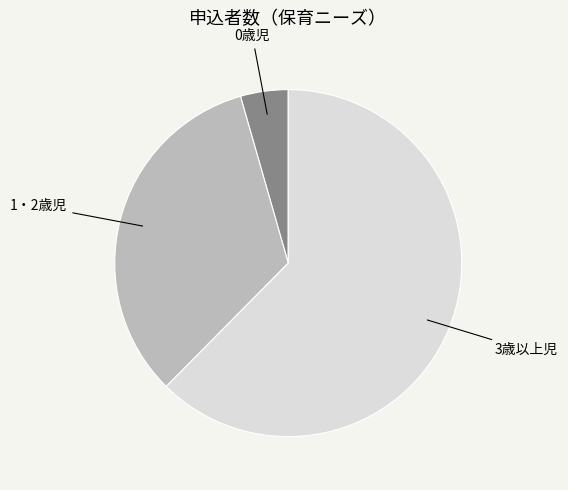

How many segments does this pie chart have?

3